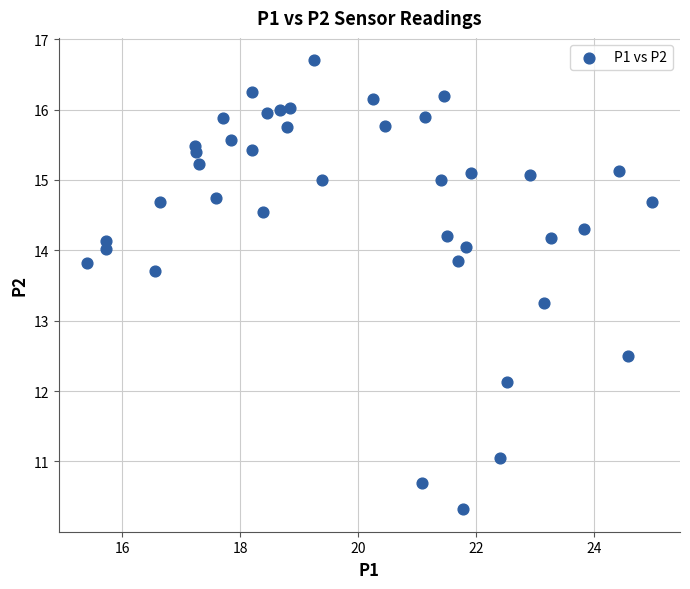

What is the range of X values (max minus min)?

9.6